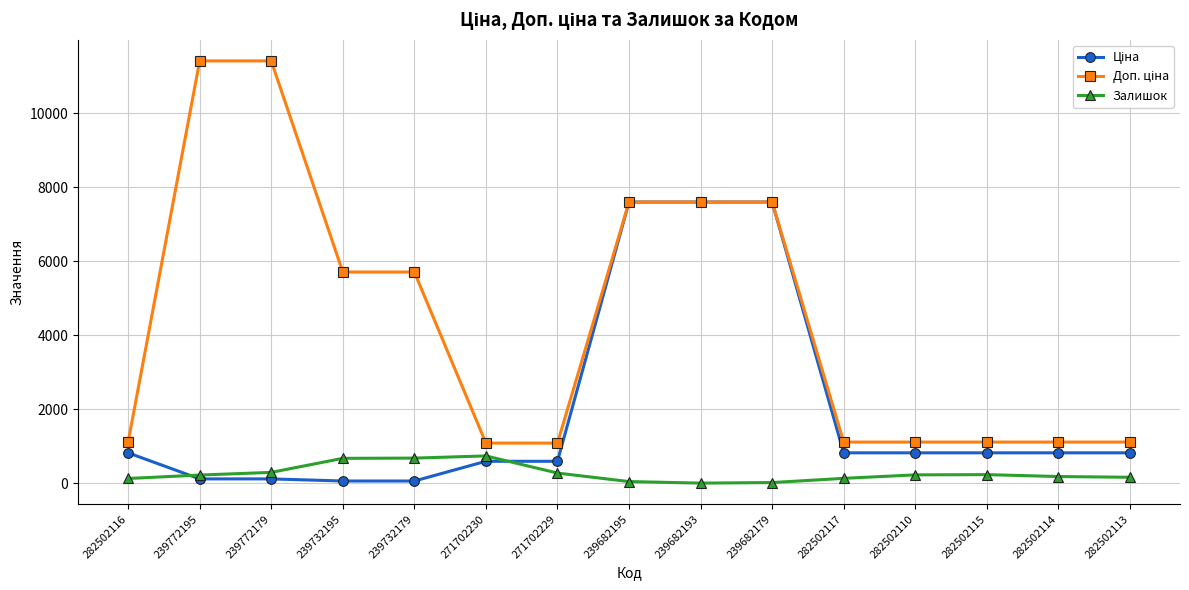

The Залишок series shows 125.0 at 282502116. True or false?

True